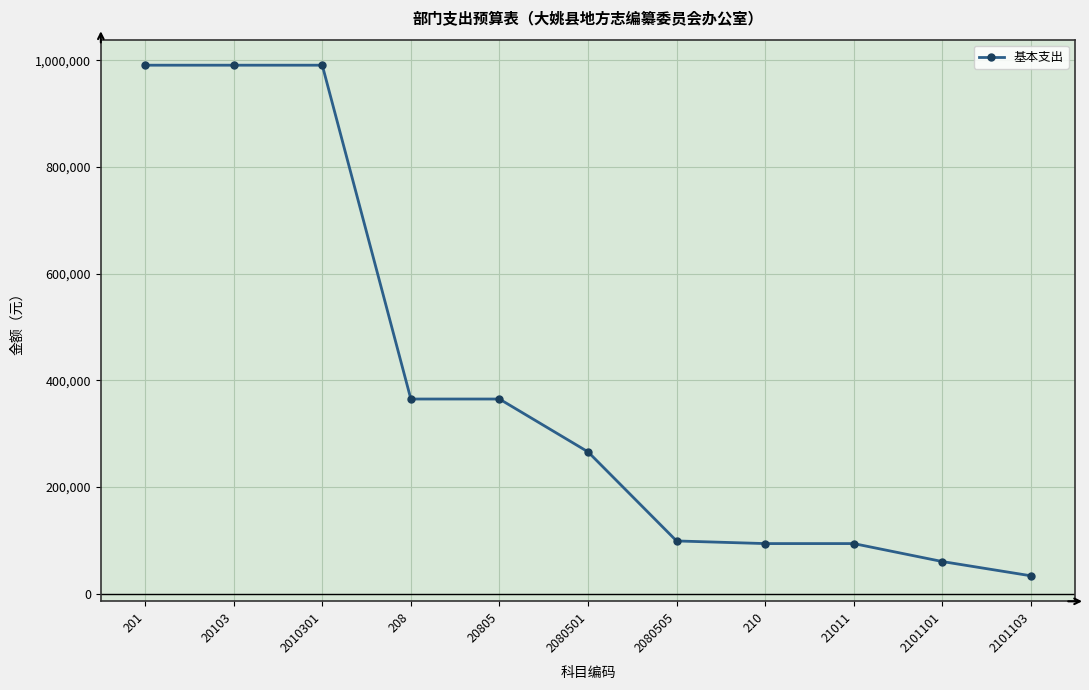

Does the chart display data point markers on the line(s)?

Yes